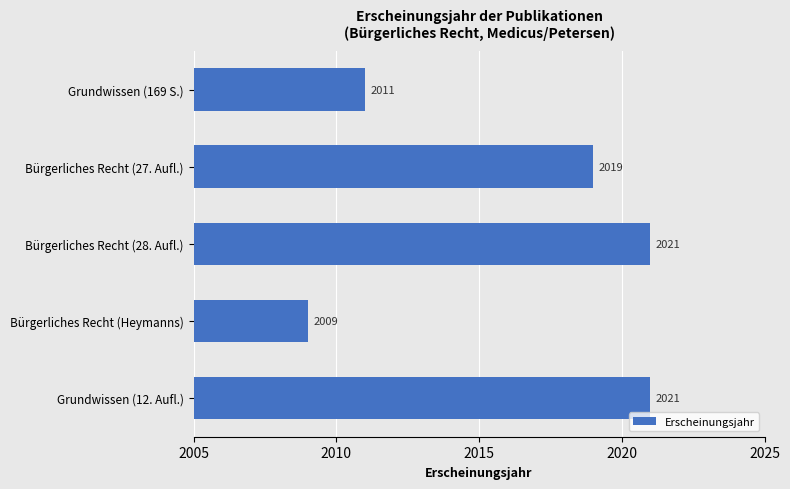

Reading top to bottom, what are all the values shown in this chart?

Grundwissen (169 S.)=2011	Bürgerliches Recht (27. Aufl.)=2019	Bürgerliches Recht (28. Aufl.)=2021	Bürgerliches Recht (Heymanns)=2009	Grundwissen (12. Aufl.)=2021